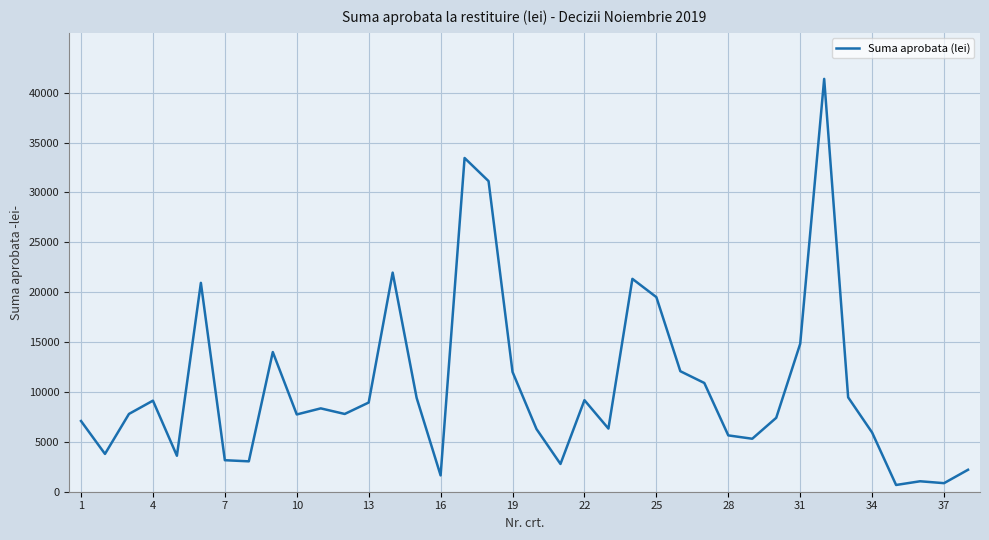

What is the maximum value shown in the chart?

41386